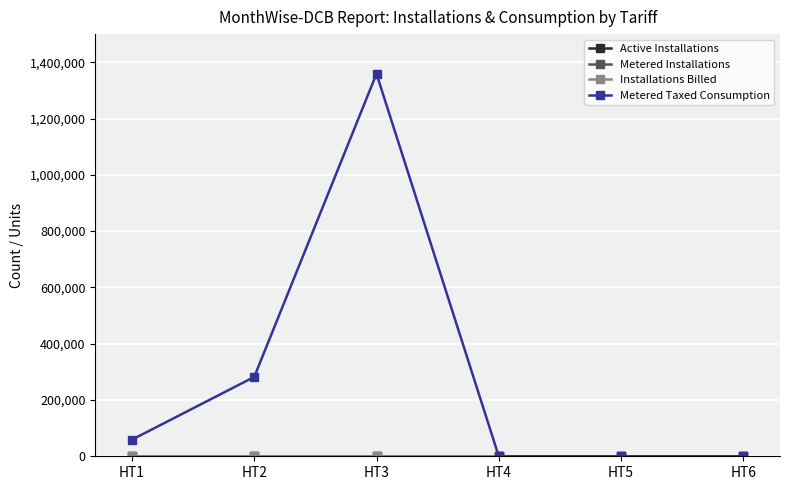

Does the chart have visible grid lines?

Yes